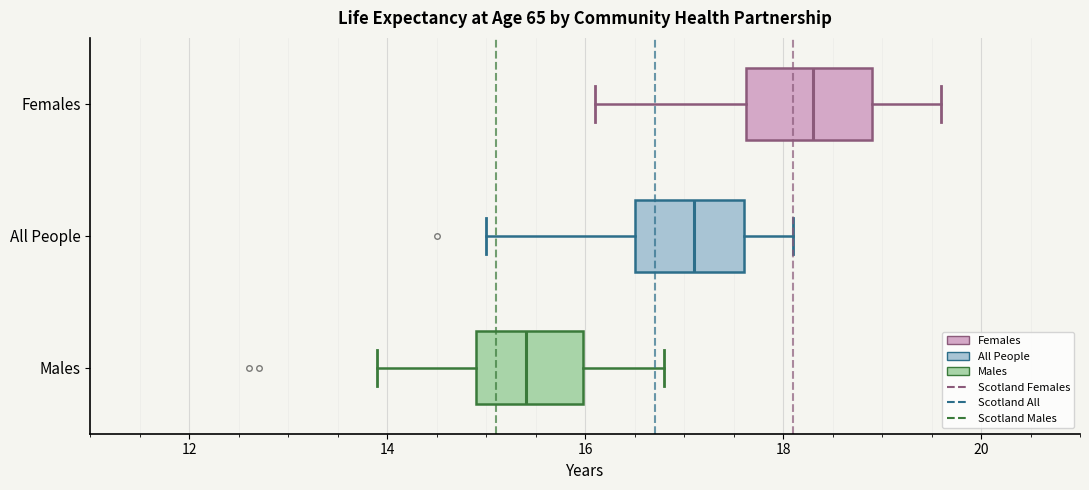

Reading bottom to top, transcribe this box plot: for each box, give where its median line is, the range the box spans, and where its two whiskers end, as read against the x-axis. The values are not printed on the chart, so give them approximately, as read against the axis.

Males: median 15.4, box 15.0 to 16.0, whiskers 14.0 to 16.8
All People: median 17.2, box 16.6 to 17.6, whiskers 15.0 to 18.2
Females: median 18.4, box 17.6 to 19.0, whiskers 16.2 to 19.6